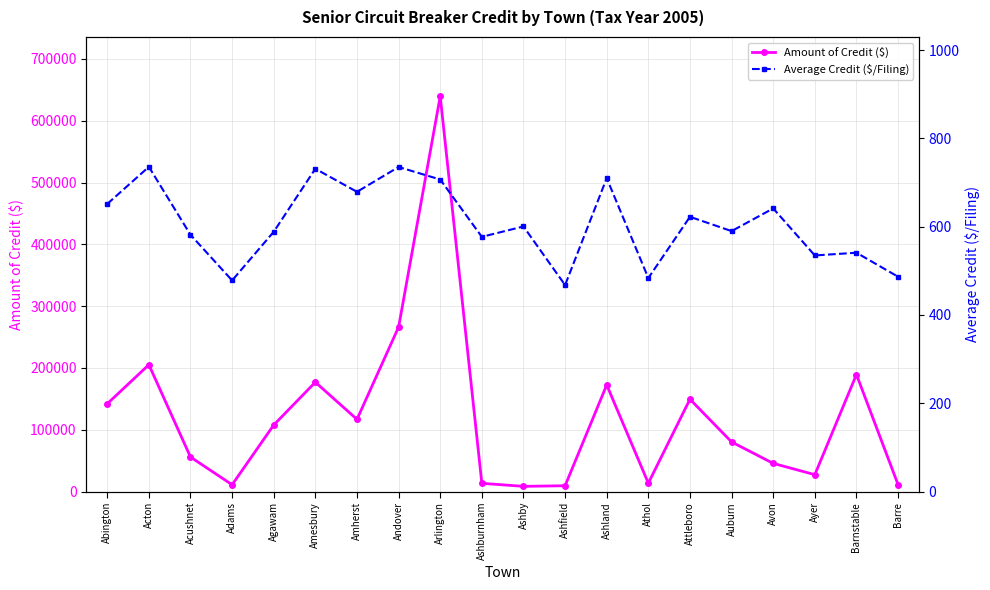

True or false: Amount of Credit ($) and Average Credit ($/Filing) cross at least once.

False